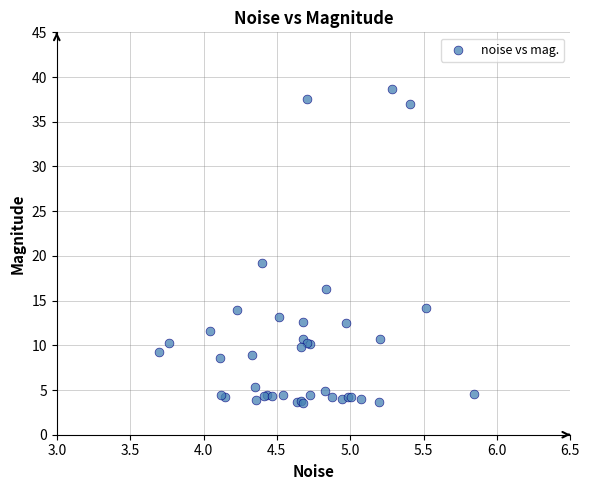

What Y value in the scatter plot is closest to 21?

19.2